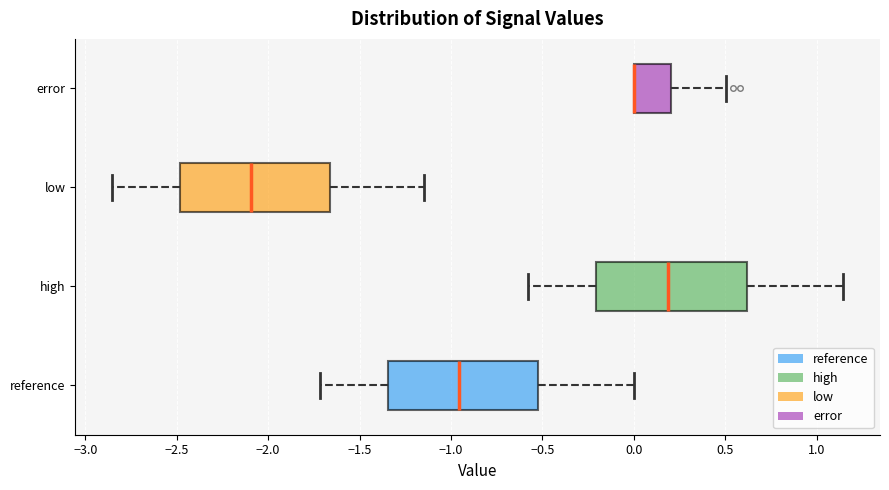

Where does the right whisker of the box for low end on the x-axis? The values are not printed on the chart, so give them approximately, as read against the axis.

-1.15